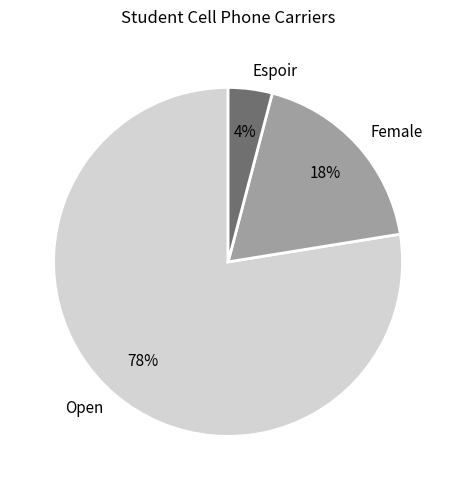

What is the majority slice?

Open